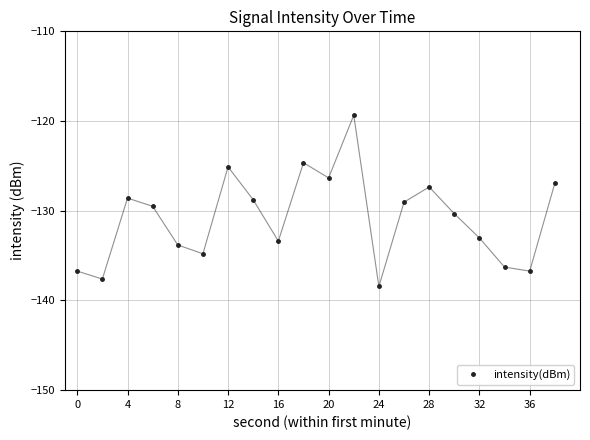

What is the value of the 3rd point from the left?

-128.6